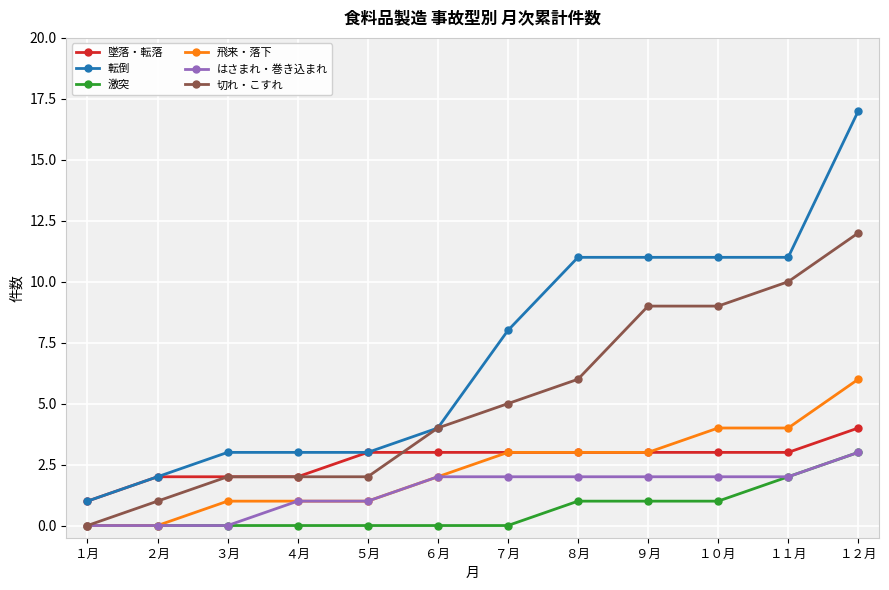

How many lines are shown in the chart?

6